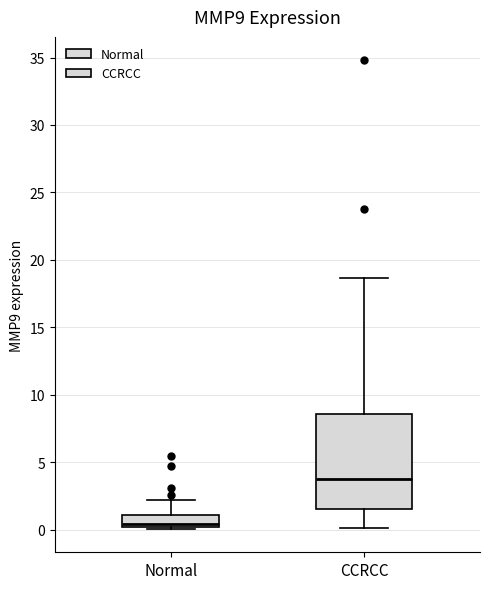

Where does the lower whisker of the box for CCRCC end on the y-axis? The values are not printed on the chart, so give them approximately, as read against the axis.

0.0